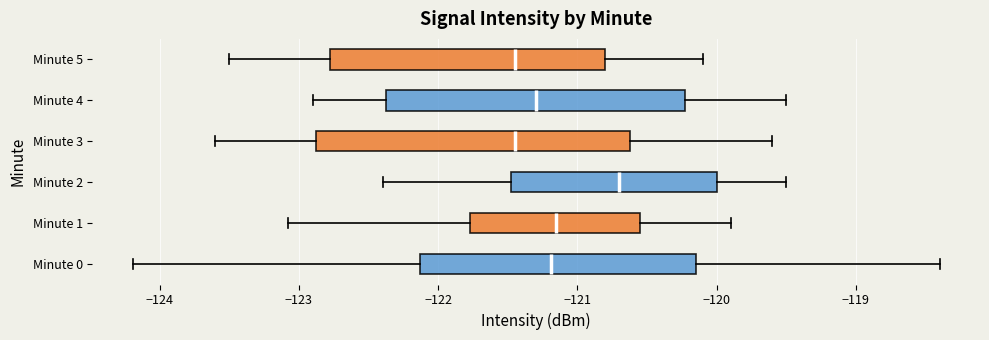

Reading bottom to top, transcribe this box plot: for each box, give where its median line is, the range the box spans, and where its two whiskers end, as read against the x-axis. The values are not printed on the chart, so give them approximately, as read against the axis.

Minute 0: median -121.2, box -122.1 to -120.2, whiskers -124.2 to -118.4
Minute 1: median -121.2, box -121.8 to -120.5, whiskers -123.1 to -119.9
Minute 2: median -120.7, box -121.5 to -120.0, whiskers -122.4 to -119.5
Minute 3: median -121.4, box -122.9 to -120.6, whiskers -123.6 to -119.6
Minute 4: median -121.3, box -122.4 to -120.2, whiskers -122.9 to -119.5
Minute 5: median -121.4, box -122.8 to -120.8, whiskers -123.5 to -120.1